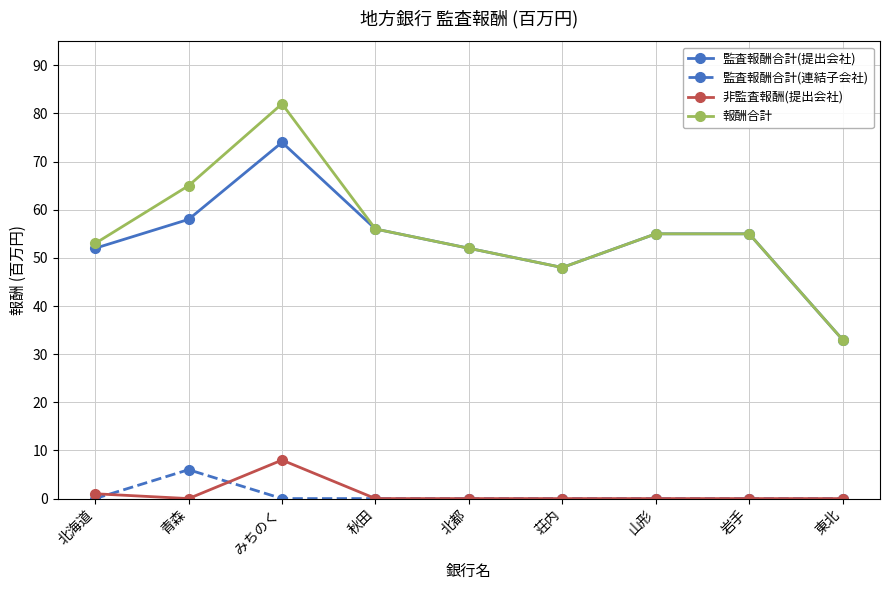

What is the total value across all series at 秋田?

112